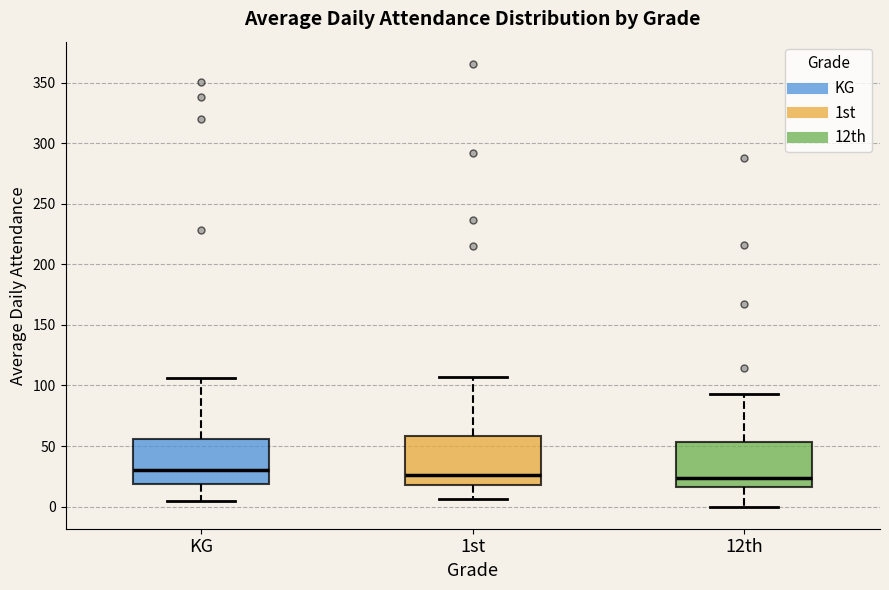

Where is the upper edge of the box for 12th on the y-axis? The values are not printed on the chart, so give them approximately, as read against the axis.

55